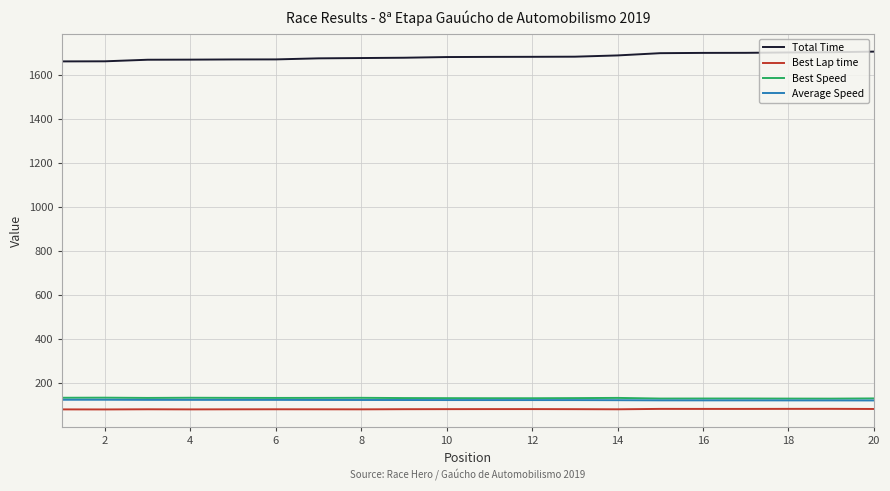

Which series has the largest total across all categories?

Total Time